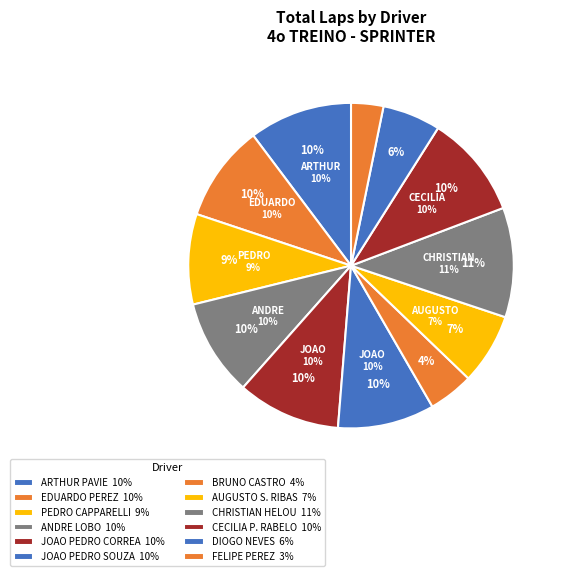

Count the number of slices in the pie.

12